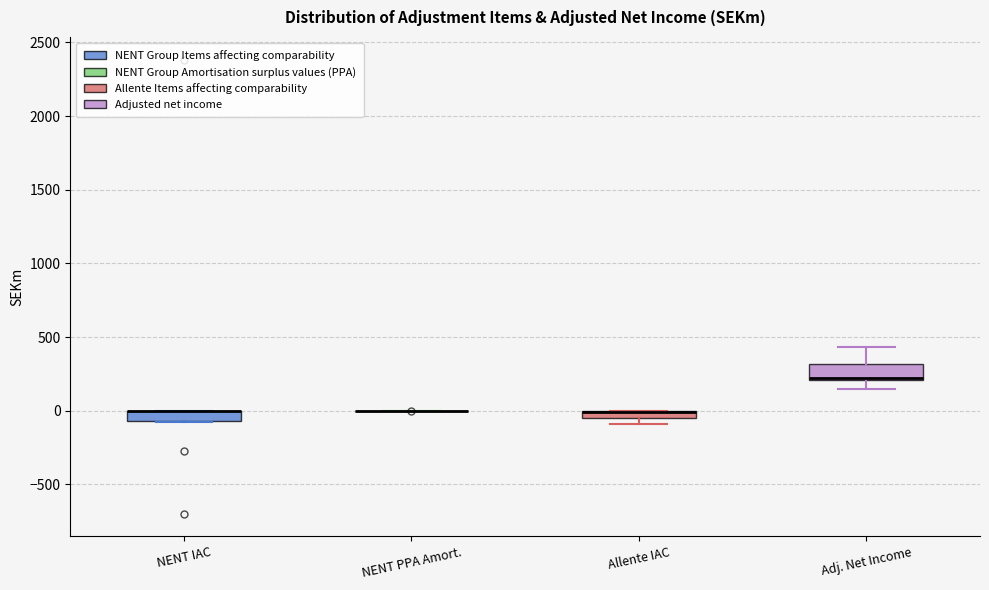

Where is the upper edge of the box for Allente IAC on the y-axis? The values are not printed on the chart, so give them approximately, as read against the axis.

0